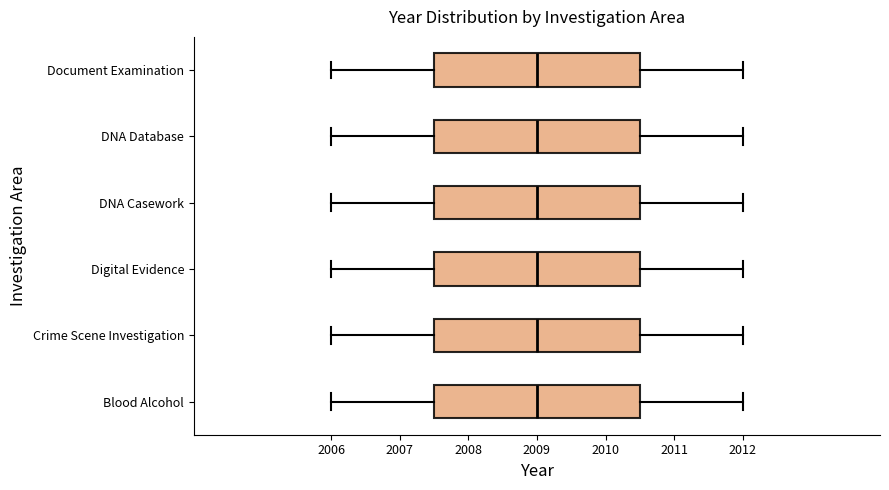

Reading bottom to top, transcribe this box plot: for each box, give where its median line is, the range the box spans, and where its two whiskers end, as read against the x-axis. The values are not printed on the chart, so give them approximately, as read against the axis.

Blood Alcohol: median 2009.0, box 2007.5 to 2010.5, whiskers 2006.0 to 2012.0
Crime Scene Investigation: median 2009.0, box 2007.5 to 2010.5, whiskers 2006.0 to 2012.0
Digital Evidence: median 2009.0, box 2007.5 to 2010.5, whiskers 2006.0 to 2012.0
DNA Casework: median 2009.0, box 2007.5 to 2010.5, whiskers 2006.0 to 2012.0
DNA Database: median 2009.0, box 2007.5 to 2010.5, whiskers 2006.0 to 2012.0
Document Examination: median 2009.0, box 2007.5 to 2010.5, whiskers 2006.0 to 2012.0